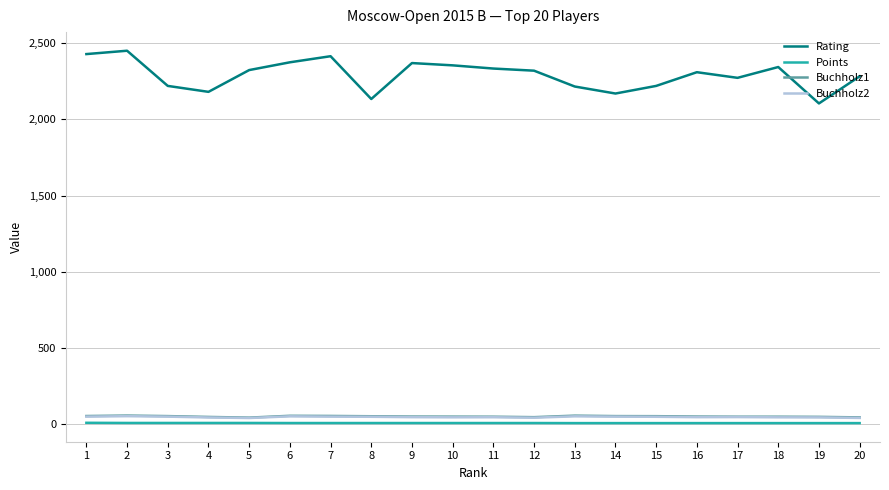

What is the maximum value shown in the chart?

2451.0